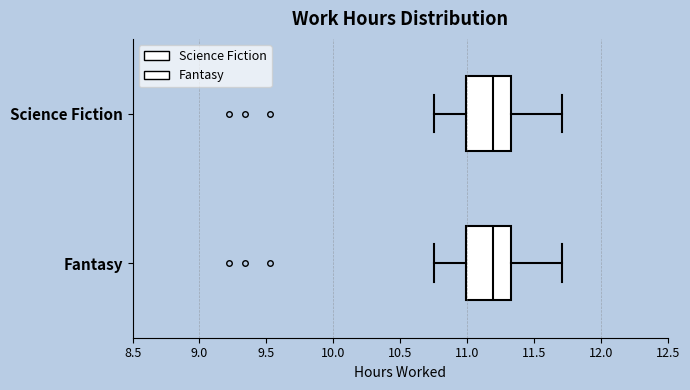

Reading bottom to top, transcribe this box plot: for each box, give where its median line is, the range the box spans, and where its two whiskers end, as read against the x-axis. The values are not printed on the chart, so give them approximately, as read against the axis.

Fantasy: median 11.20, box 11.00 to 11.35, whiskers 10.75 to 11.70
Science Fiction: median 11.20, box 11.00 to 11.35, whiskers 10.75 to 11.70